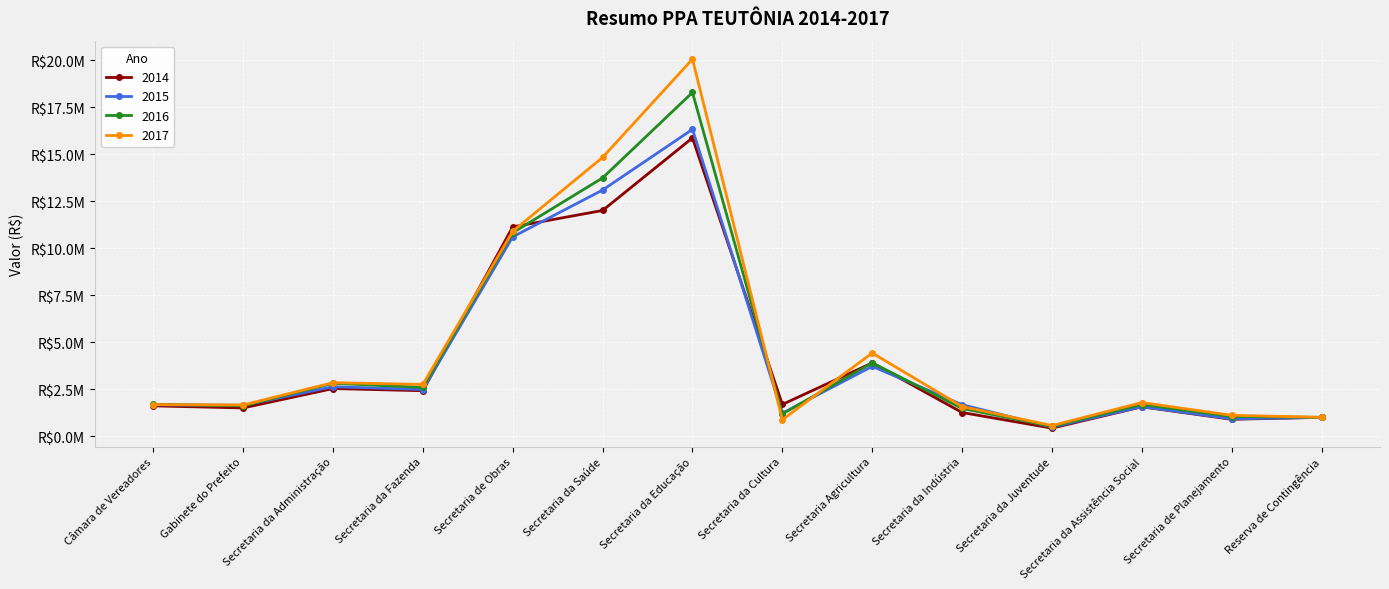

True or false: 2014 has more than 1 interior local peaks.

True